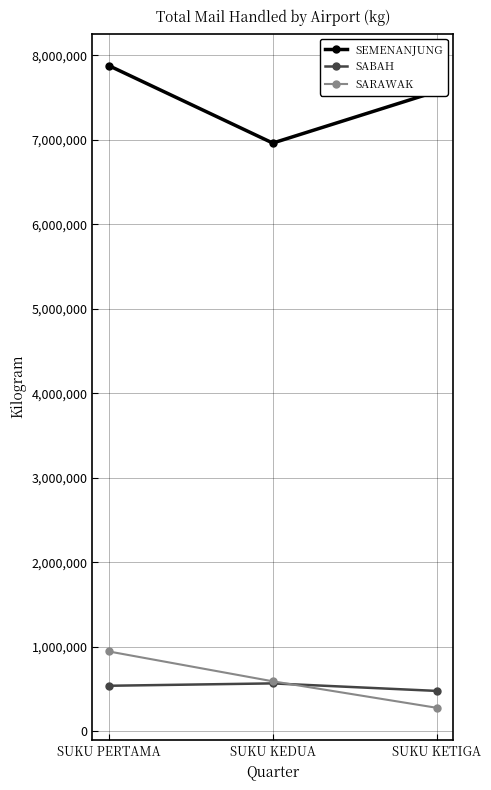

What is the maximum value shown in the chart?

7879306